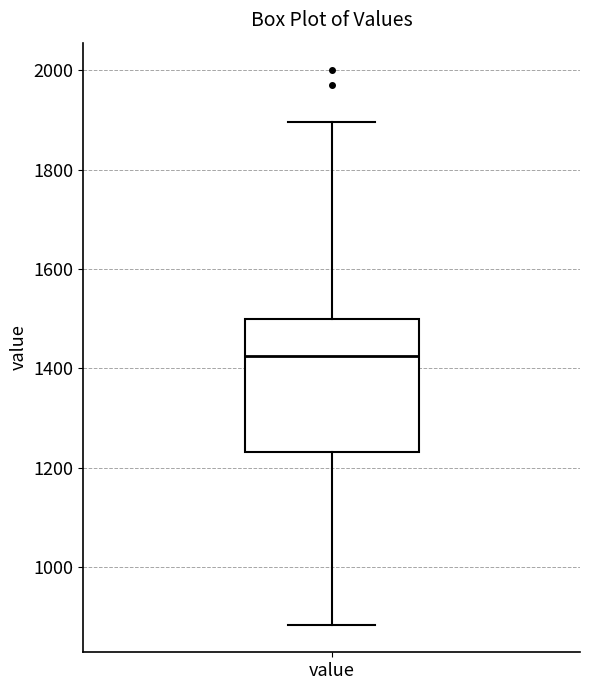

Where does the lower whisker of the box for value end on the y-axis? The values are not printed on the chart, so give them approximately, as read against the axis.

880